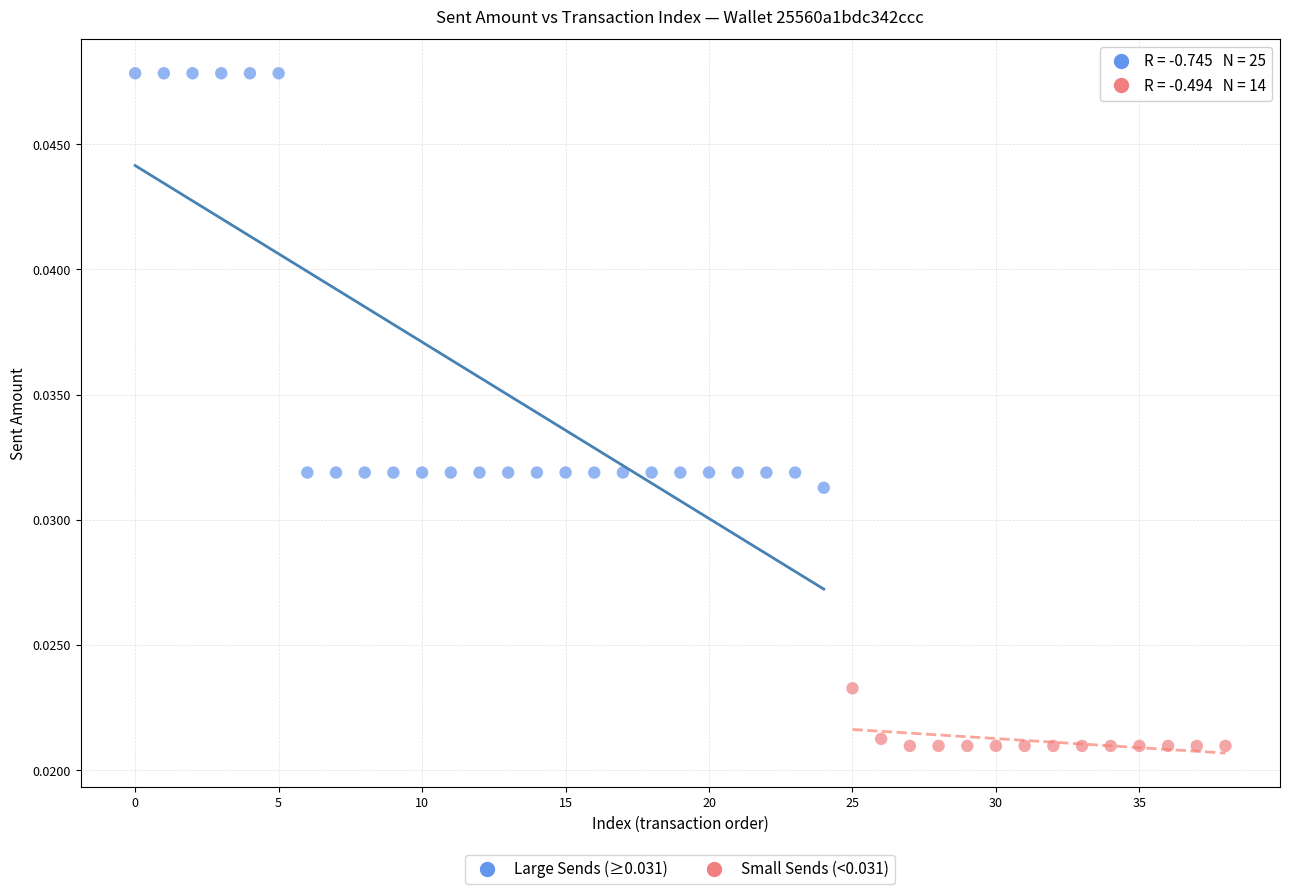

Which series reaches the minimum Y coordinate?

Small Sends (<0.031)